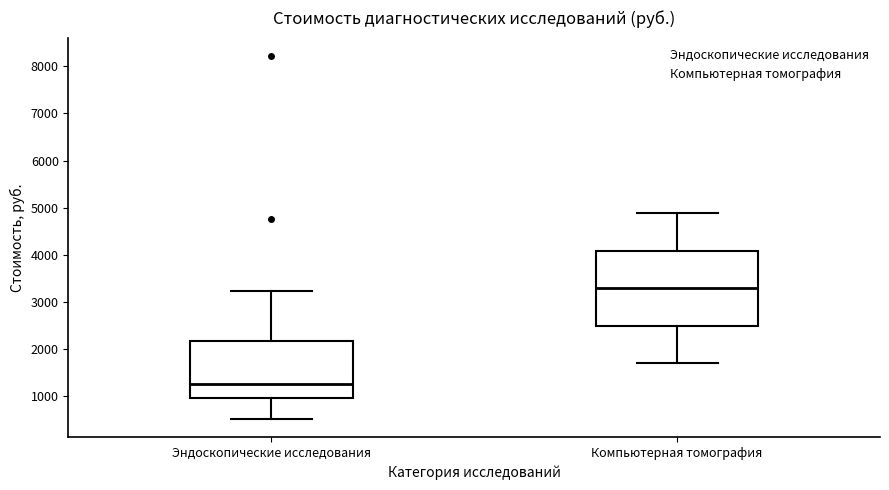

Which box is the tallest, from its lower edge to its upper edge?

Компьютерная томография